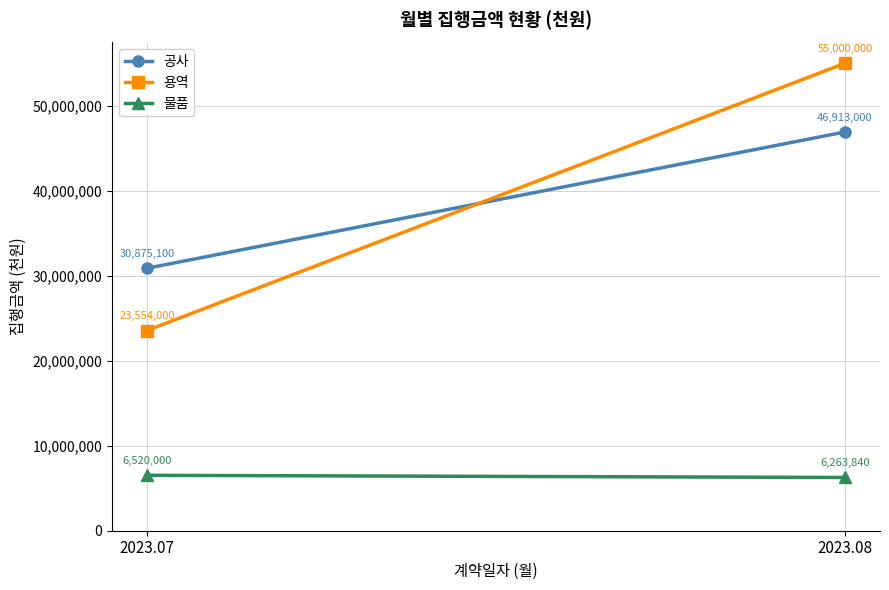

Between 2023.08 and 2023.07, which is larger?

2023.08